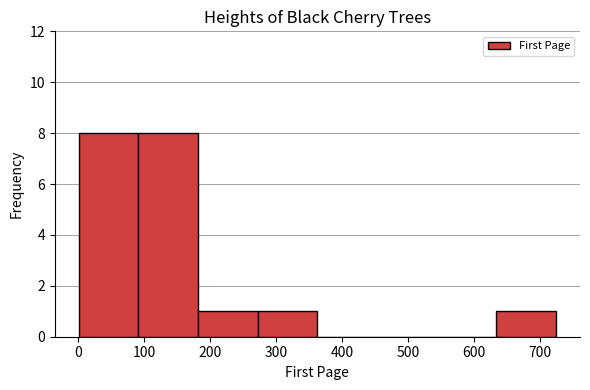

Reading left to right, list every bar in this chart as the range it spans on the x-axis followed by its height. Neither the bar edges nor the heights are printed on the chart, so give them approximately, as read against the axes.

0 to 90: 8
90 to 180: 8
180 to 270: 1
270 to 360: 1
360 to 450: 0
450 to 540: 0
540 to 630: 0
630 to 720: 1